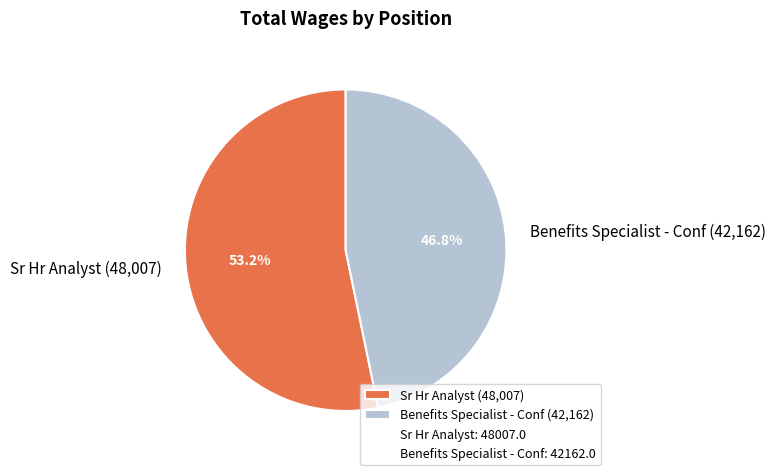

To the nearest percent, what portion does Sr Hr Analyst represent?

53%